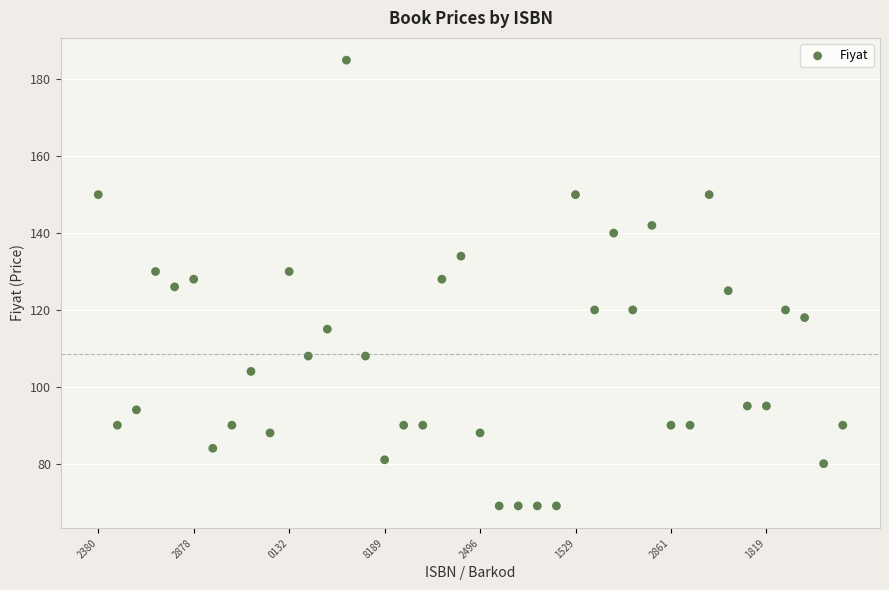

What is the range of Y values (max minus min)?

116